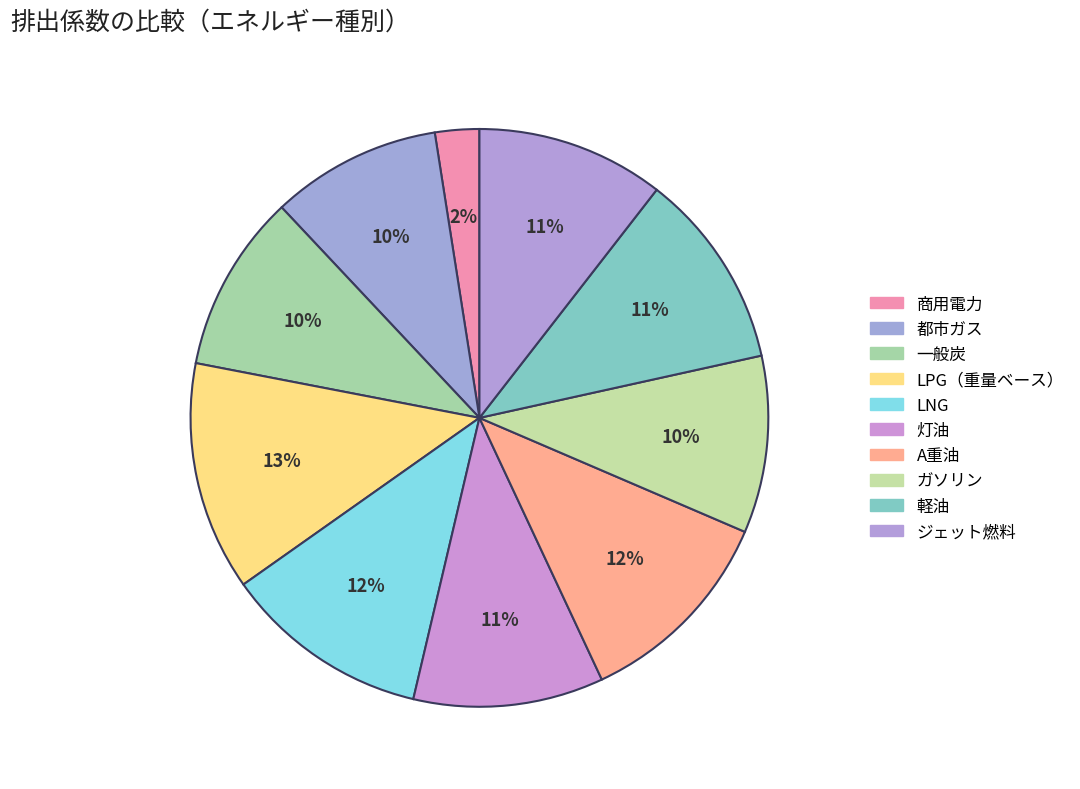

Which slice is the largest?

LPG（重量ベース）